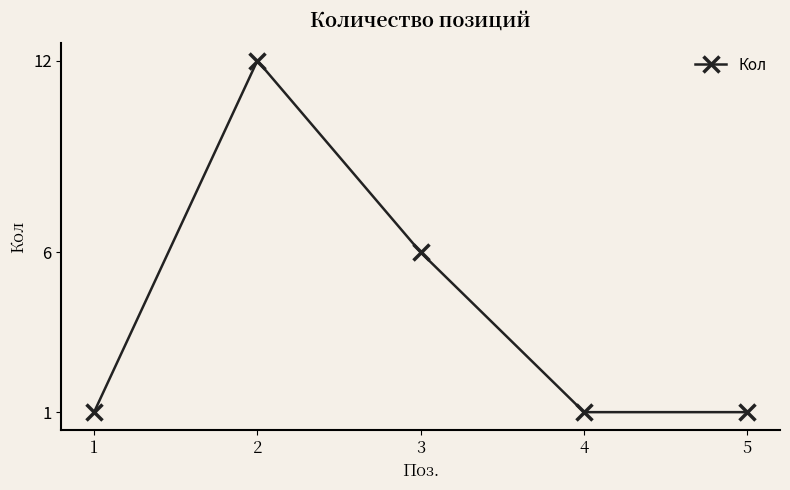

Is it true that the value at 2 is 12?

True